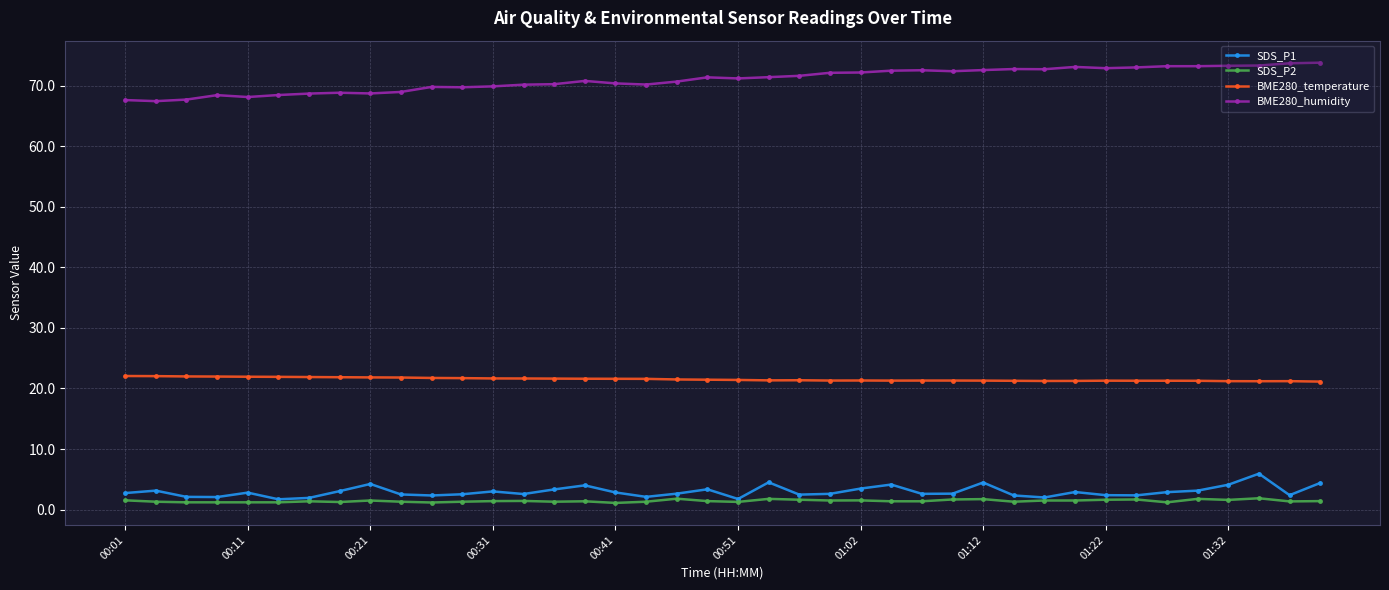

What is the maximum value for SDS_P2?

1.9